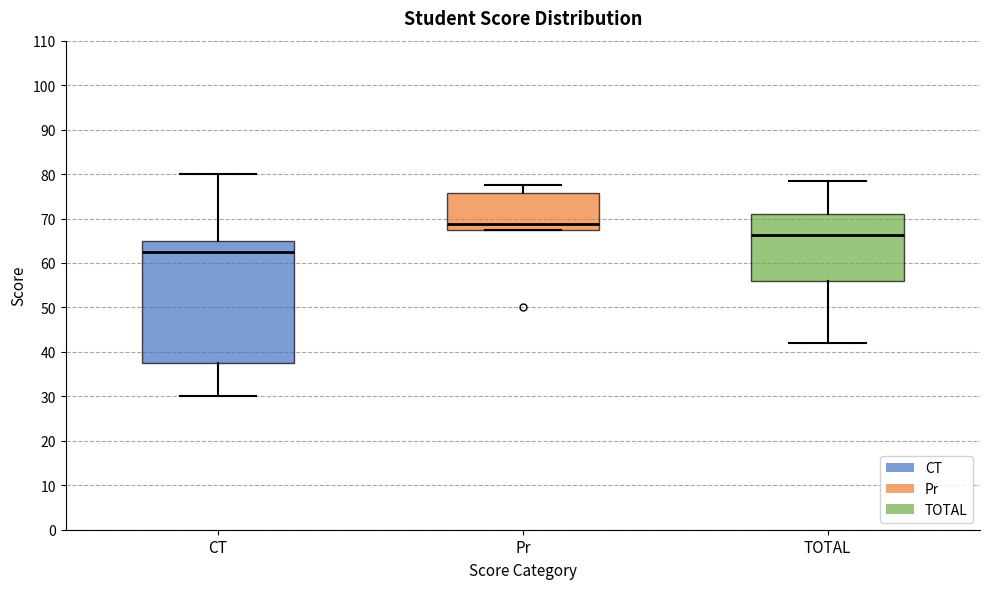

Reading left to right, transcribe this box plot: for each box, give where its median line is, the range the box spans, and where its two whiskers end, as read against the y-axis. The values are not printed on the chart, so give them approximately, as read against the axis.

CT: median 63, box 38 to 65, whiskers 30 to 80
Pr: median 69, box 68 to 76, whiskers 68 to 78
TOTAL: median 66, box 56 to 71, whiskers 42 to 79